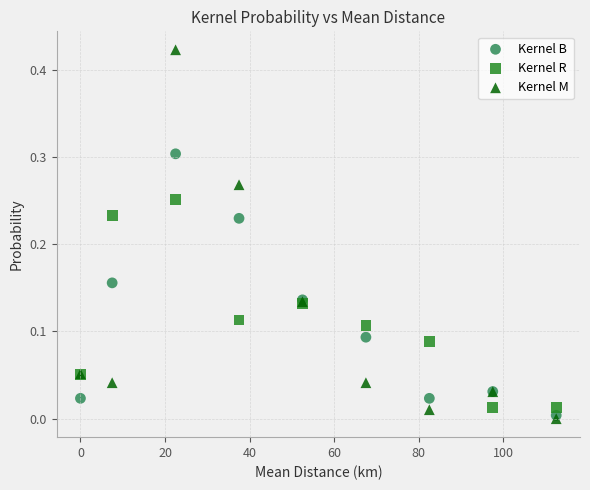

What are all the series names shown in the legend?

Kernel B, Kernel R, Kernel M